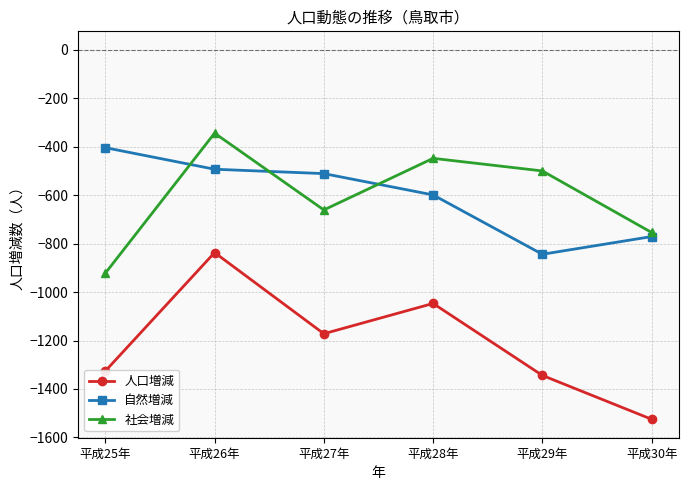

List the labels in order of 自然増減 value, smallest first.

平成29年, 平成30年, 平成28年, 平成27年, 平成26年, 平成25年